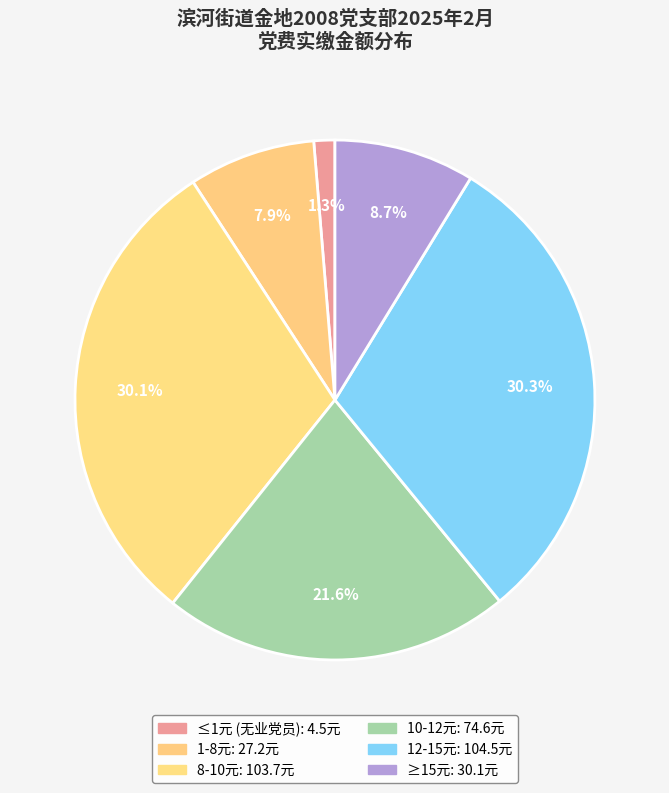

How many slices are in this pie chart?

6